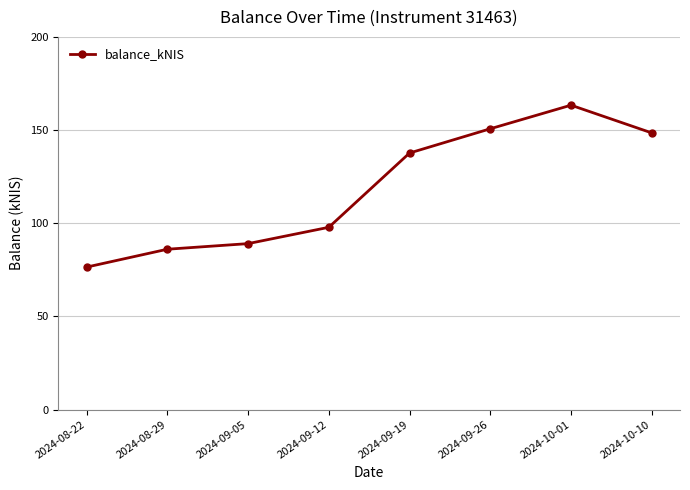

How many distinct data groups are displayed?

1